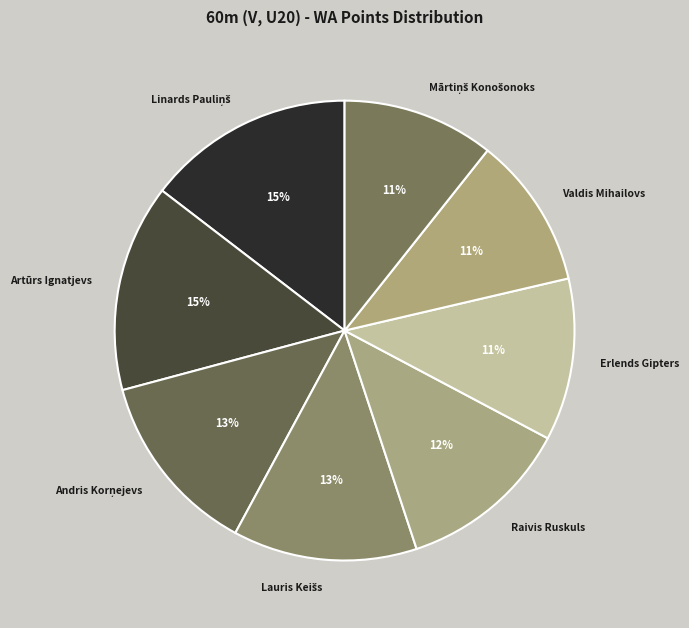

Is Artūrs Ignatjevs the majority of the pie?

No